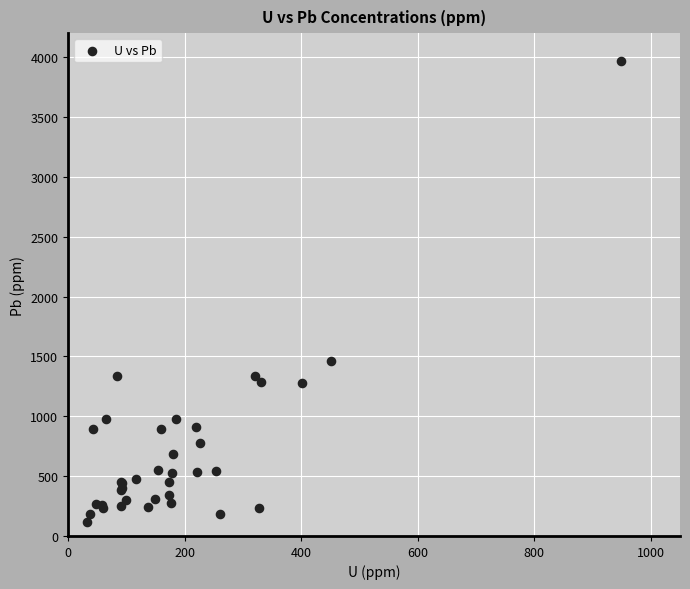

What Y value in the scatter plot is closest to 2044?

1464.0